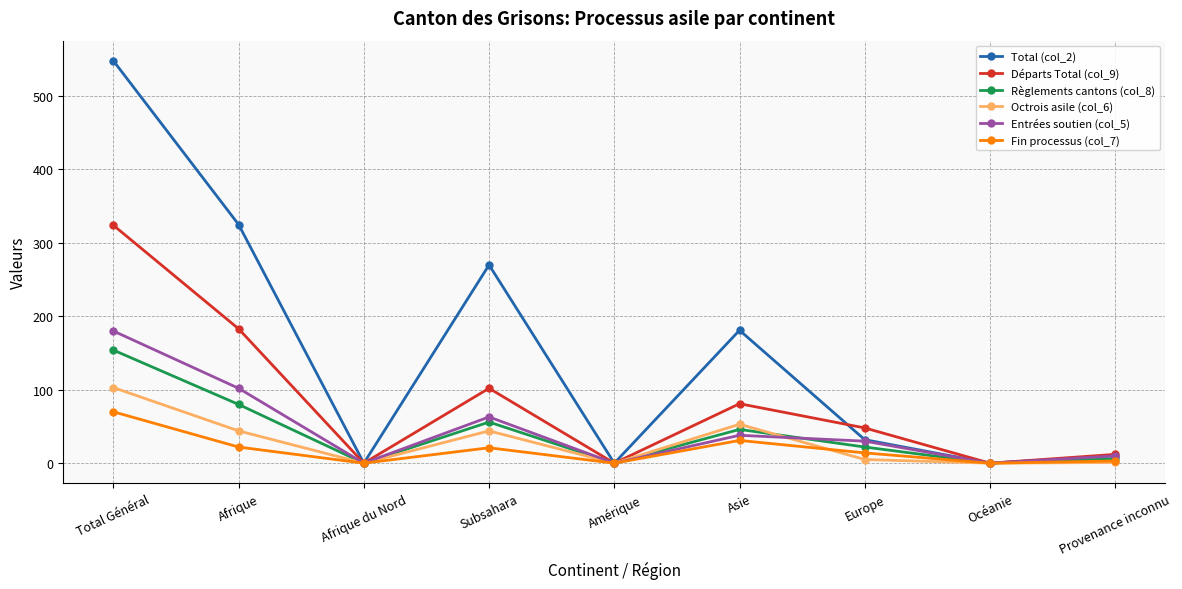

The Fin processus (col_7) series shows 3 at Provenance inconnu. True or false?

True